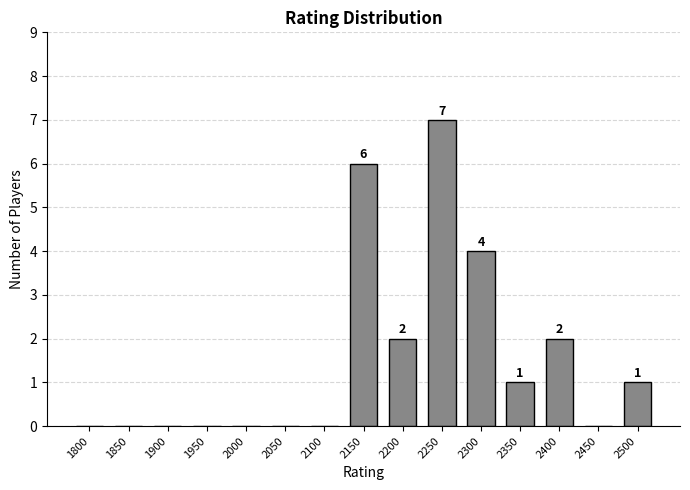

Reading right to left, transcribe all the data shown in this chart.

2500=1	2450=0	2400=2	2350=1	2300=4	2250=7	2200=2	2150=6	2100=0	2050=0	2000=0	1950=0	1900=0	1850=0	1800=0